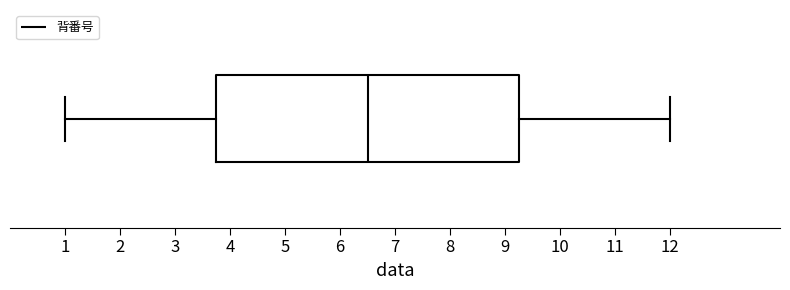

Transcribe this box plot: give where the median line is, the range the box spans, and where the two whiskers end, as read against the x-axis. The values are not printed on the chart, so give them approximately, as read against the axis.

median 6.5, box 3.8 to 9.3, whiskers 1.0 to 12.0